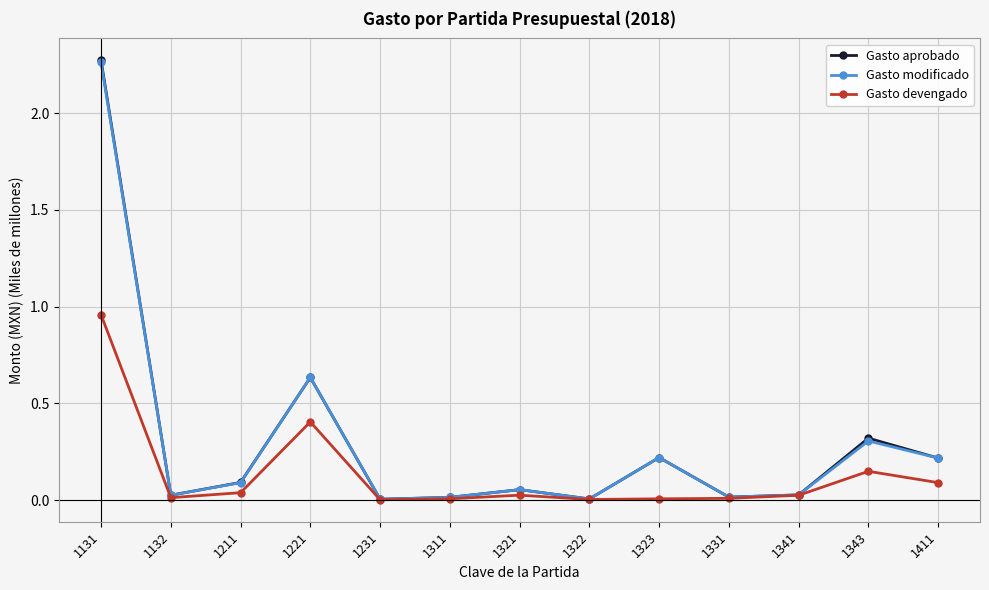

How many distinct data groups are displayed?

3